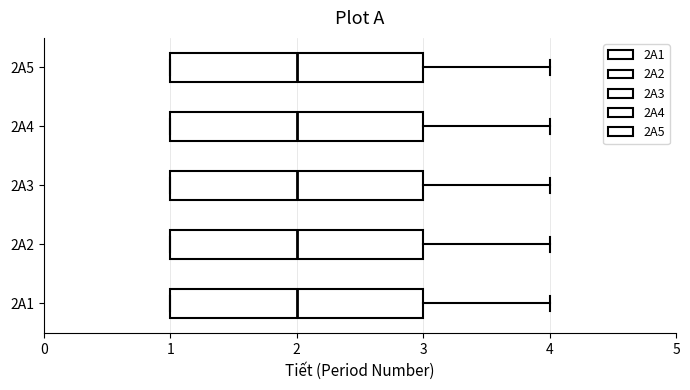

Where is the left edge of the box for 2A3 on the x-axis? The values are not printed on the chart, so give them approximately, as read against the axis.

1